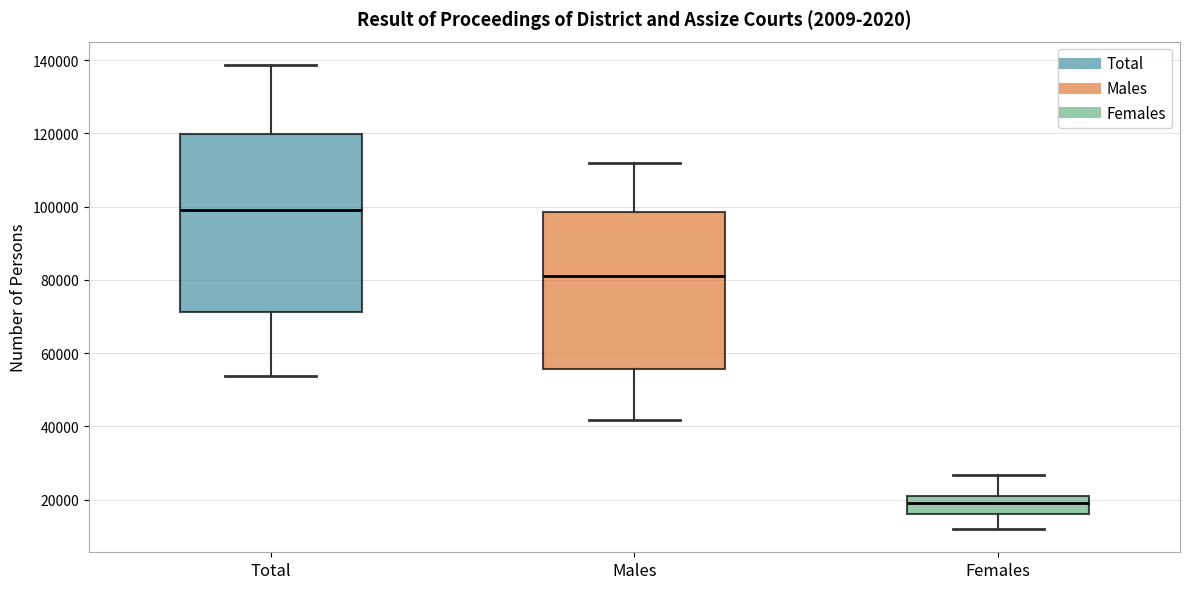

Which box has the lowest median line?

Females